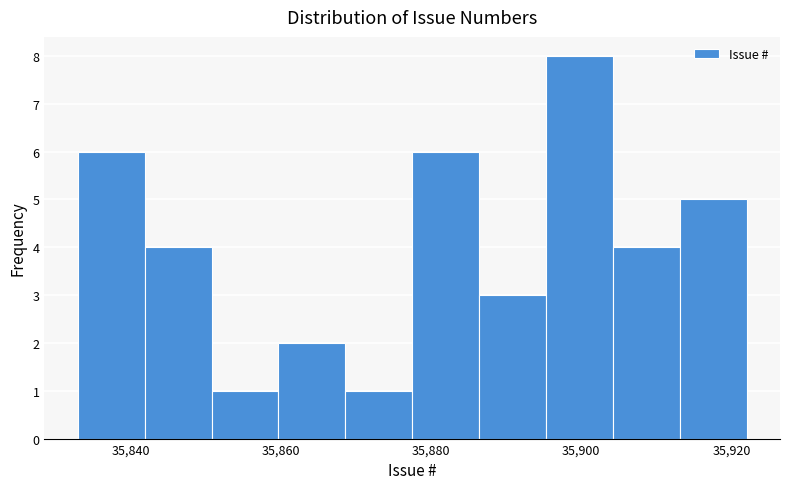

Reading left to right, list every bar in this chart as the range it spans on the x-axis followed by its height. Neither the bar edges nor the heights are printed on the chart, so give them approximately, as read against the axes.

35834 to 35842: 6
35842 to 35850: 4
35850 to 35860: 1
35860 to 35868: 2
35868 to 35878: 1
35878 to 35886: 6
35886 to 35896: 3
35896 to 35904: 8
35904 to 35914: 4
35914 to 35922: 5